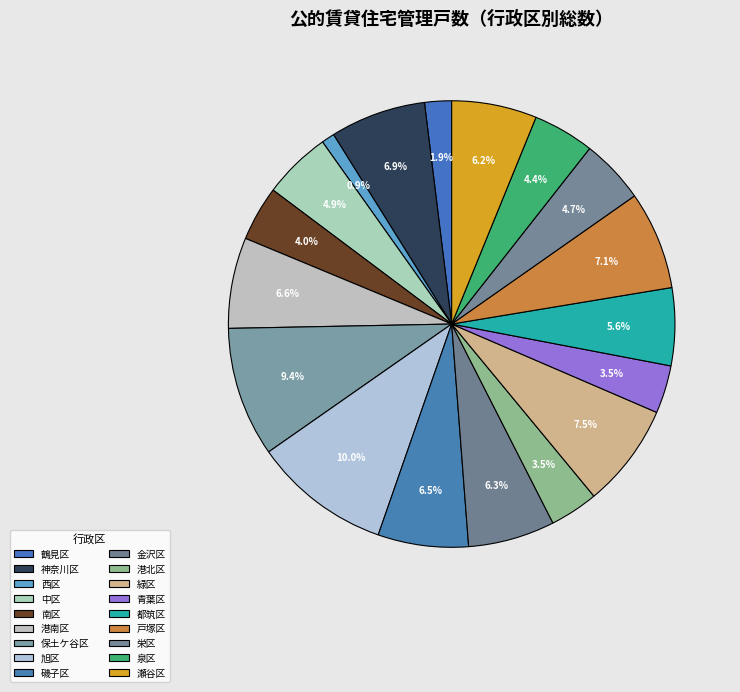

How many segments does this pie chart have?

18